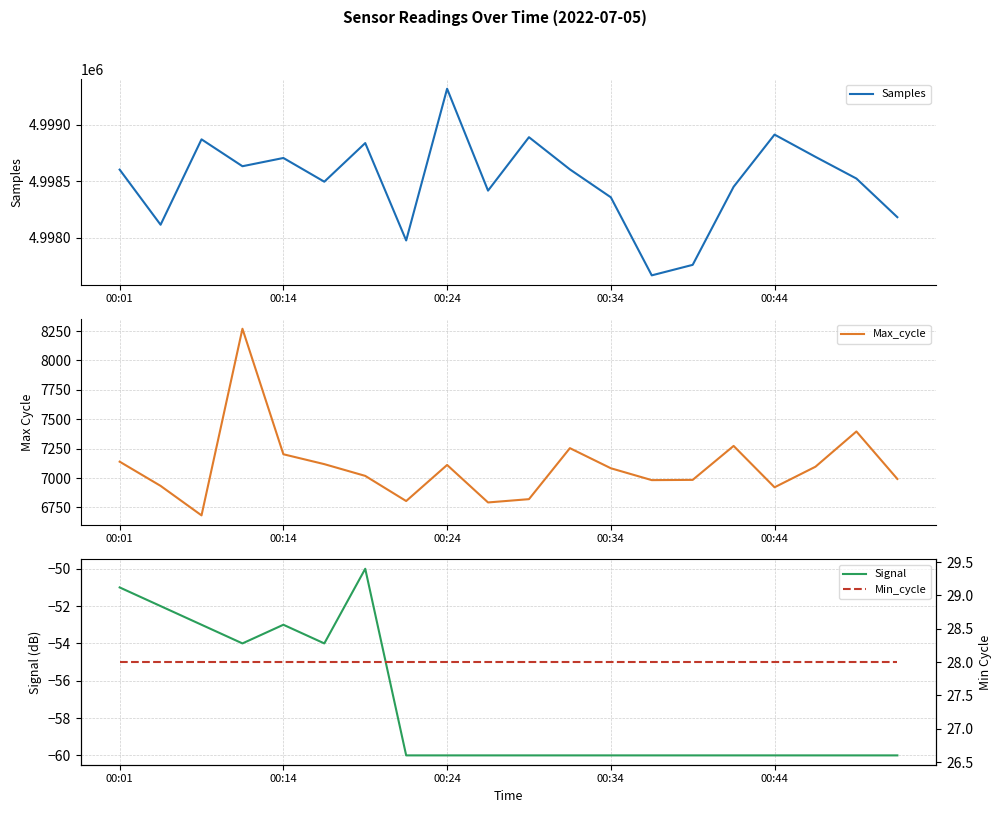

The value of Signal at 00:24 is -28. True or false?

False